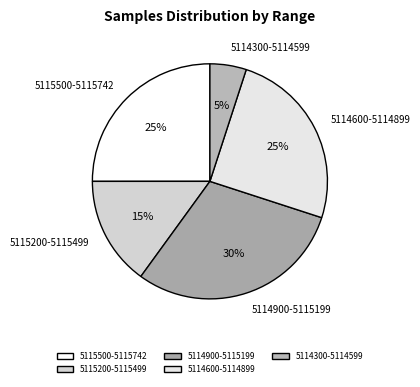

What is the largest slice in the pie chart?

5114900-5115199